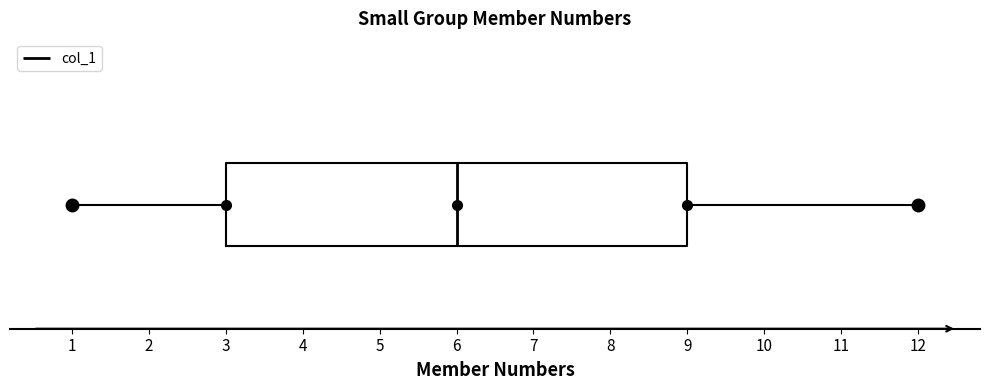

Transcribe this box plot: give where the median line is, the range the box spans, and where the two whiskers end, as read against the x-axis. The values are not printed on the chart, so give them approximately, as read against the axis.

median 6, box 3 to 9, whiskers 1 to 12